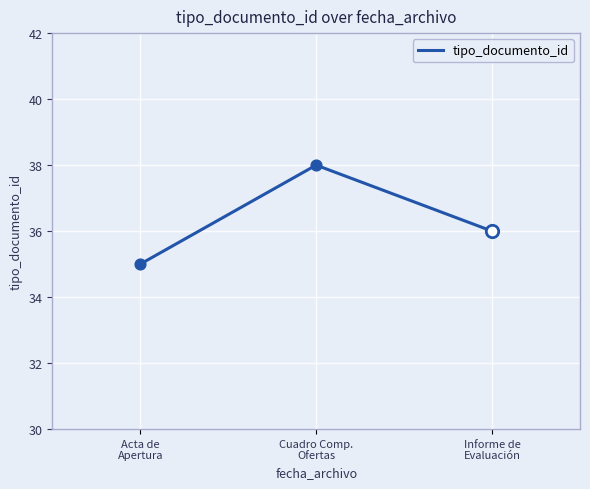

What is the change in value from Acta de
Apertura to Informe de
Evaluación?

+1